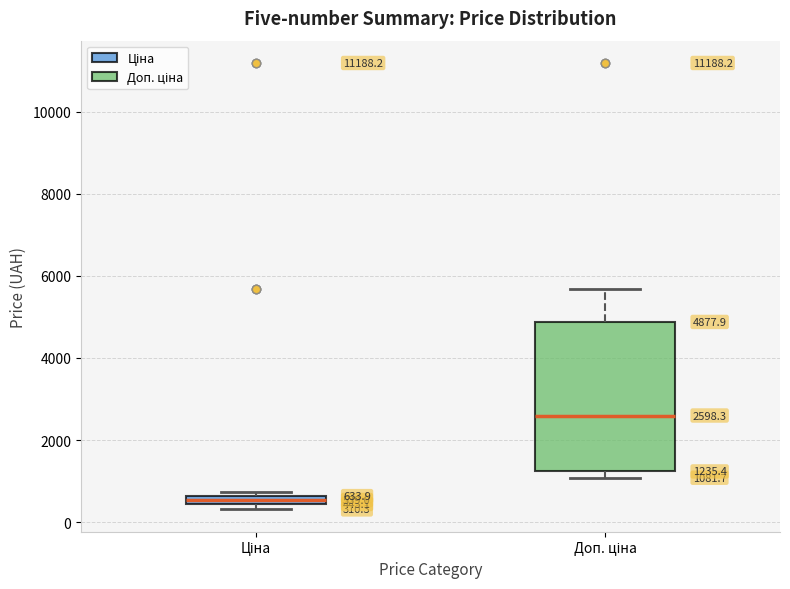

Which box has the highest median line?

Доп. ціна